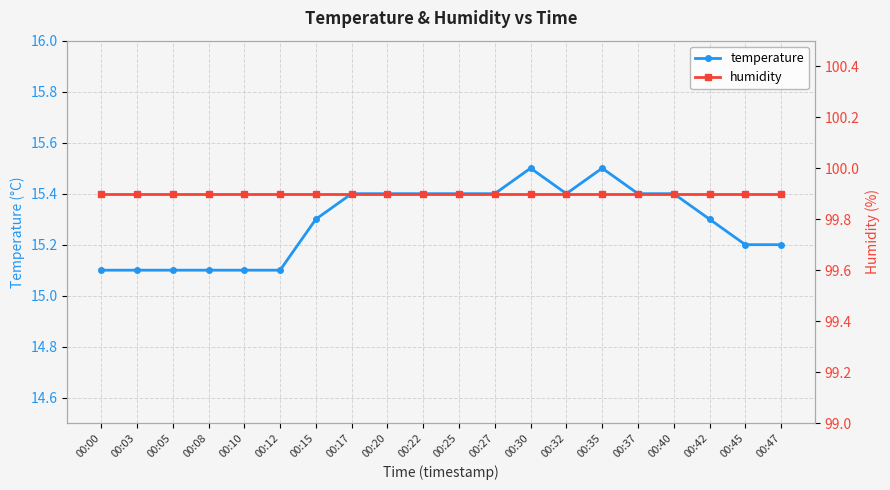

List the series in order of their overall mean, highest first.

humidity, temperature